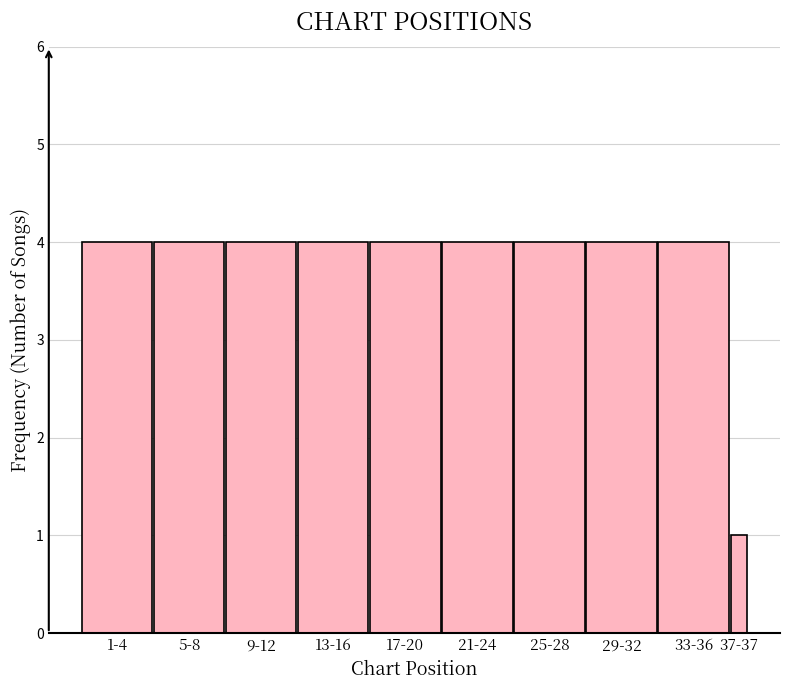

Reading right to left, list all the values displayed in this chart.

37-37=1	33-36=4	29-32=4	25-28=4	21-24=4	17-20=4	13-16=4	9-12=4	5-8=4	1-4=4